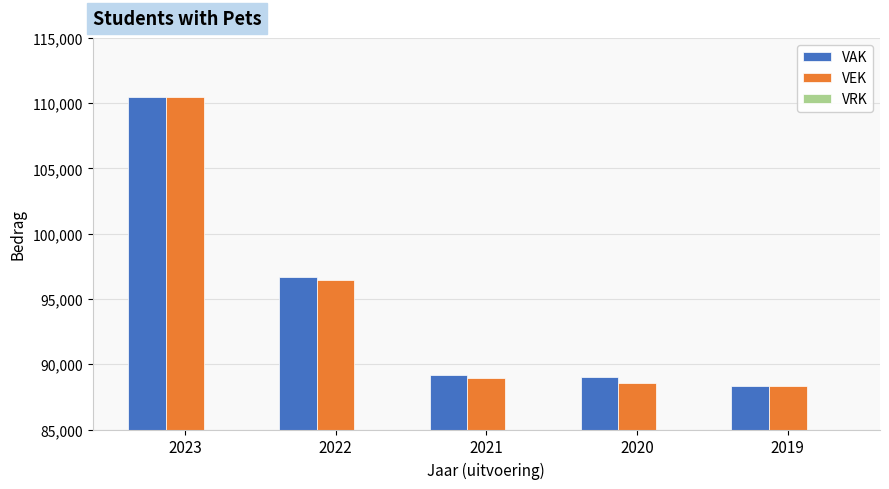

Which category has the lowest value in the VAK series?

2019